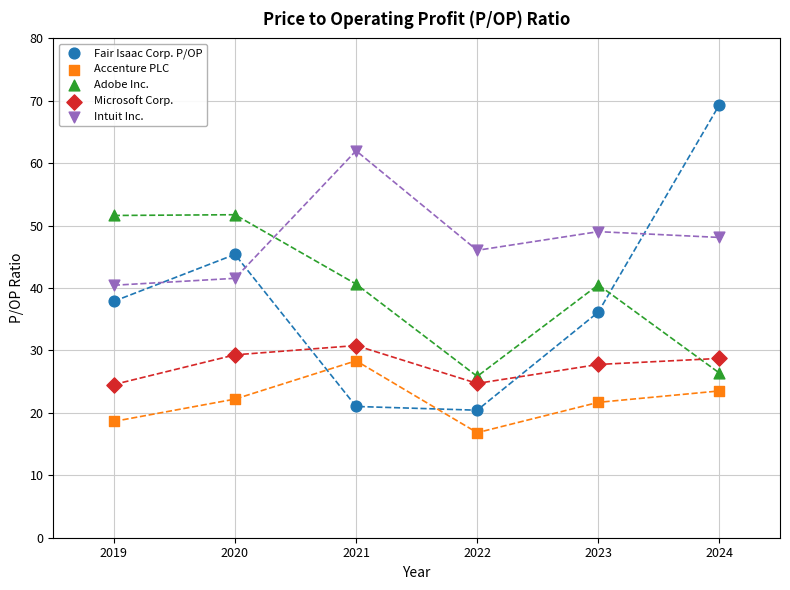

Which series has the widest spread of Y values?

Fair Isaac Corp. P/OP